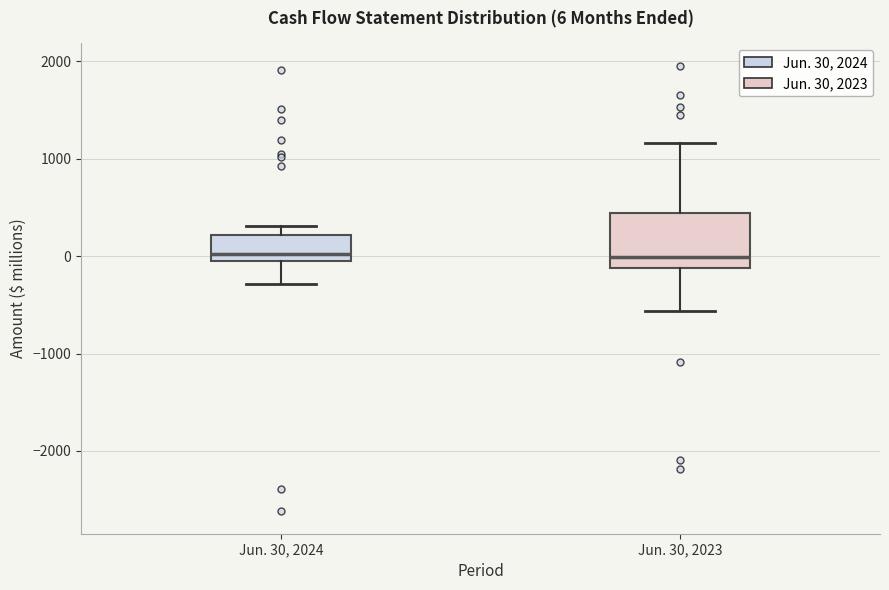

Comparing the boxes themselves (not the whiskers), which one is the tallest?

Jun. 30, 2023